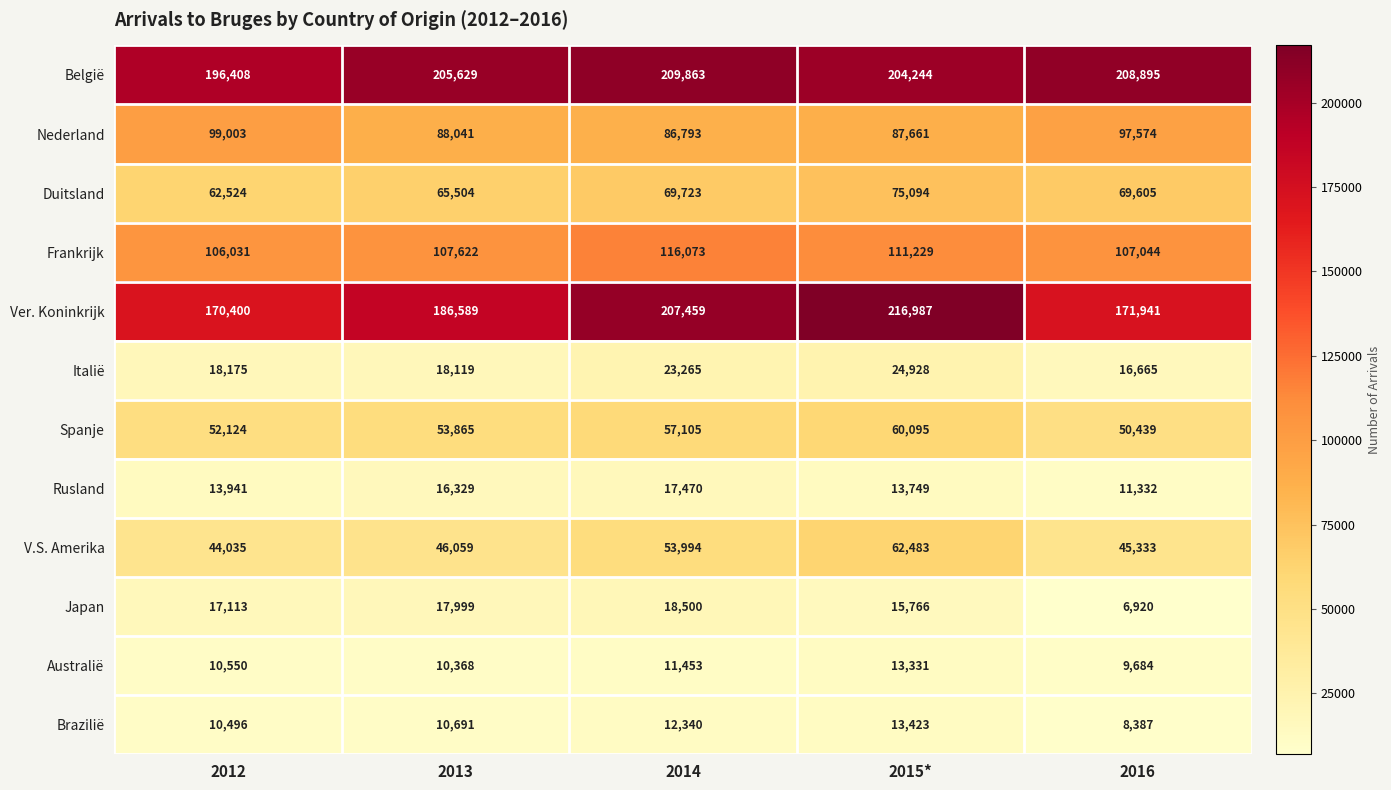

Is the value of Nederland at 2013 greater than the value of Italië at 2016?

Yes